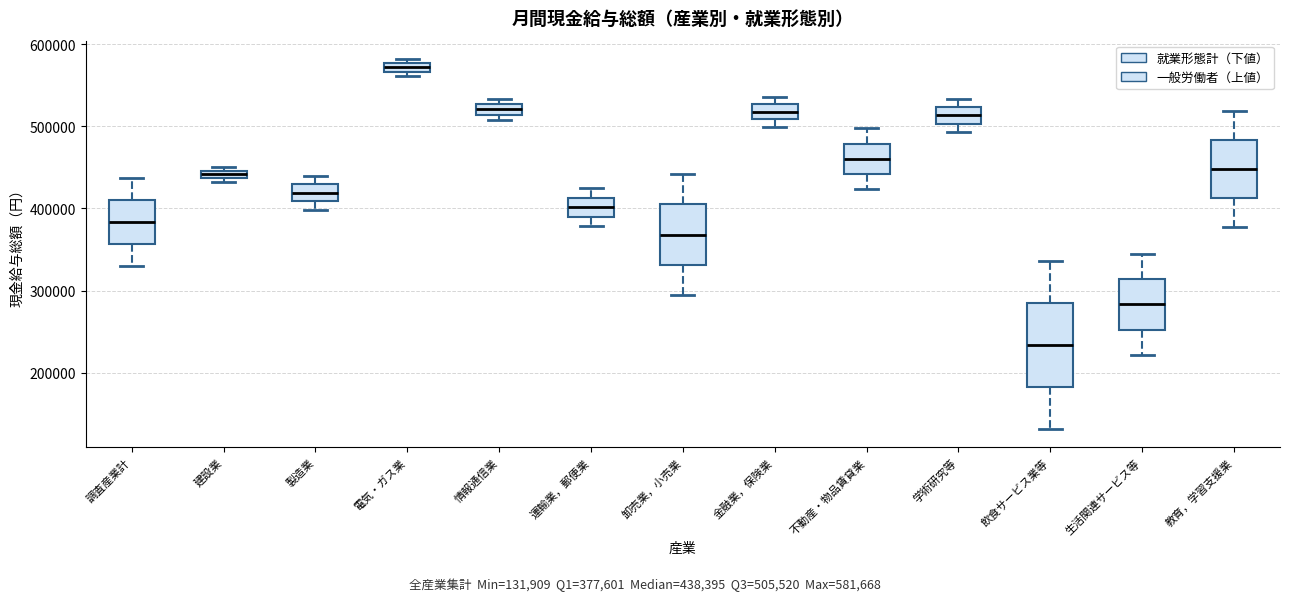

Which box's median line is the highest?

電気・ガス業